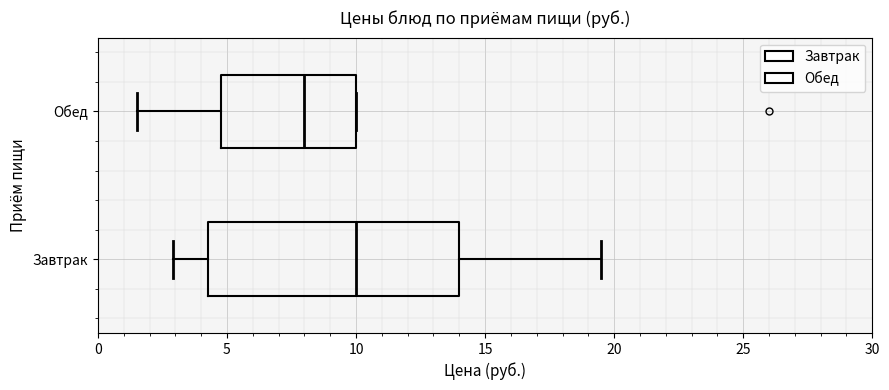

Reading bottom to top, read every box against the x-axis: the position of its median line, the range the box covers, and the ends of its whiskers. The values are not printed on the chart, so give them approximately, as read against the axis.

Завтрак: median 10.0, box 4.5 to 14.0, whiskers 3.0 to 19.5
Обед: median 8.0, box 5.0 to 10.0, whiskers 1.5 to 10.0